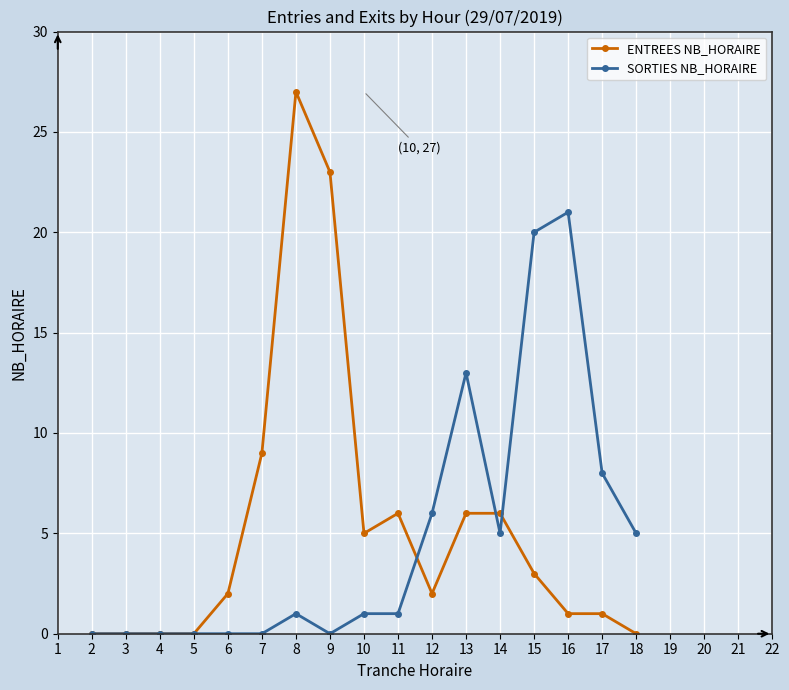

The value of ENTREES NB_HORAIRE at 9 is 34. True or false?

False